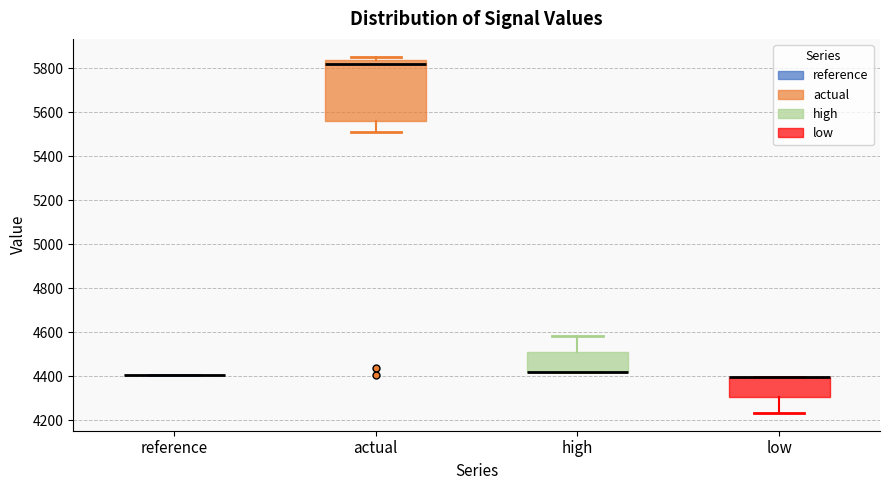

Reading left to right, read every box against the y-axis: the position of its median line, the range the box covers, and the ends of its whiskers. The values are not printed on the chart, so give them approximately, as read against the axis.

reference: box collapsed to a line at 4400, whiskers 4400 to 4400
actual: median 5820, box 5560 to 5840, whiskers 5520 to 5860
high: median 4420 (drawn on the box's lower edge), box 4420 to 4500, whiskers 4420 to 4580
low: median 4400 (drawn on the box's upper edge), box 4300 to 4400, whiskers 4240 to 4400